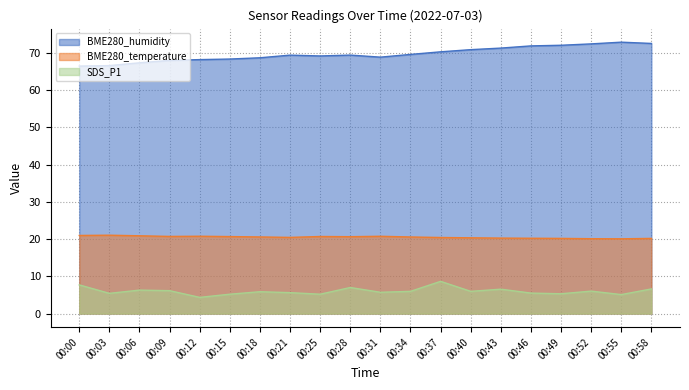

Reading left to right, list all the values displayed in this chart.

BME280_humidity: 66.4	66.6	67.3	68.0	68.2	68.3	68.7	69.4	69.2	69.4	68.8	69.6	70.3	70.8	71.3	71.8	72.0	72.4	72.8	72.5
BME280_temperature: 21.0	21.0	20.9	20.7	20.8	20.7	20.6	20.4	20.7	20.6	20.8	20.6	20.4	20.3	20.3	20.2	20.2	20.1	20.1	20.2
SDS_P1: 7.7	5.4	6.3	6.2	4.3	5.2	5.9	5.6	5.2	7.0	5.7	6.0	8.7	6.0	6.5	5.5	5.3	6.0	5.1	6.6